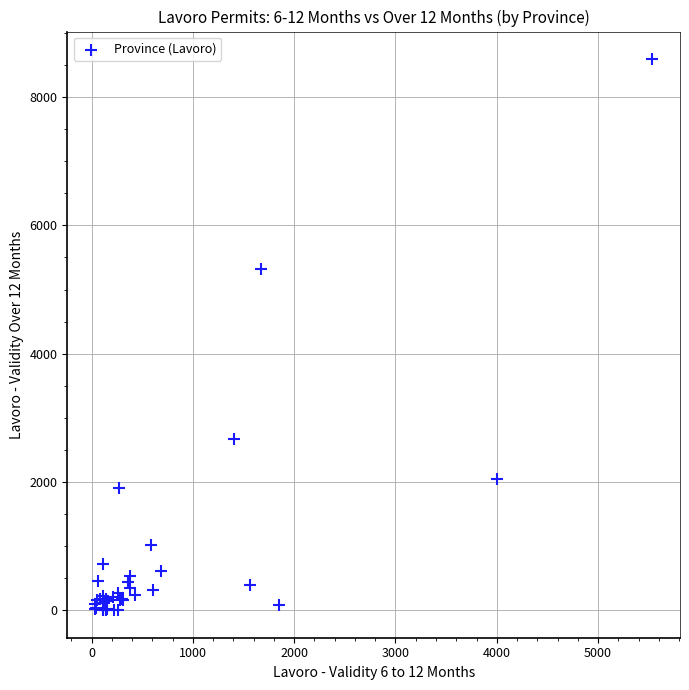

What Y value in the scatter plot is closest to 4297?

5325